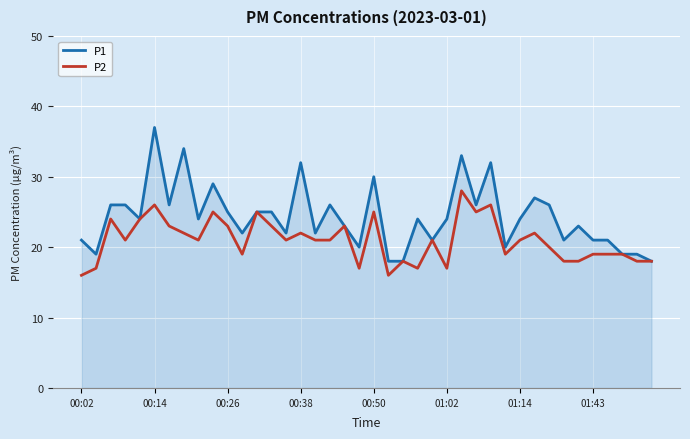

Which series has the largest total across all categories?

P1